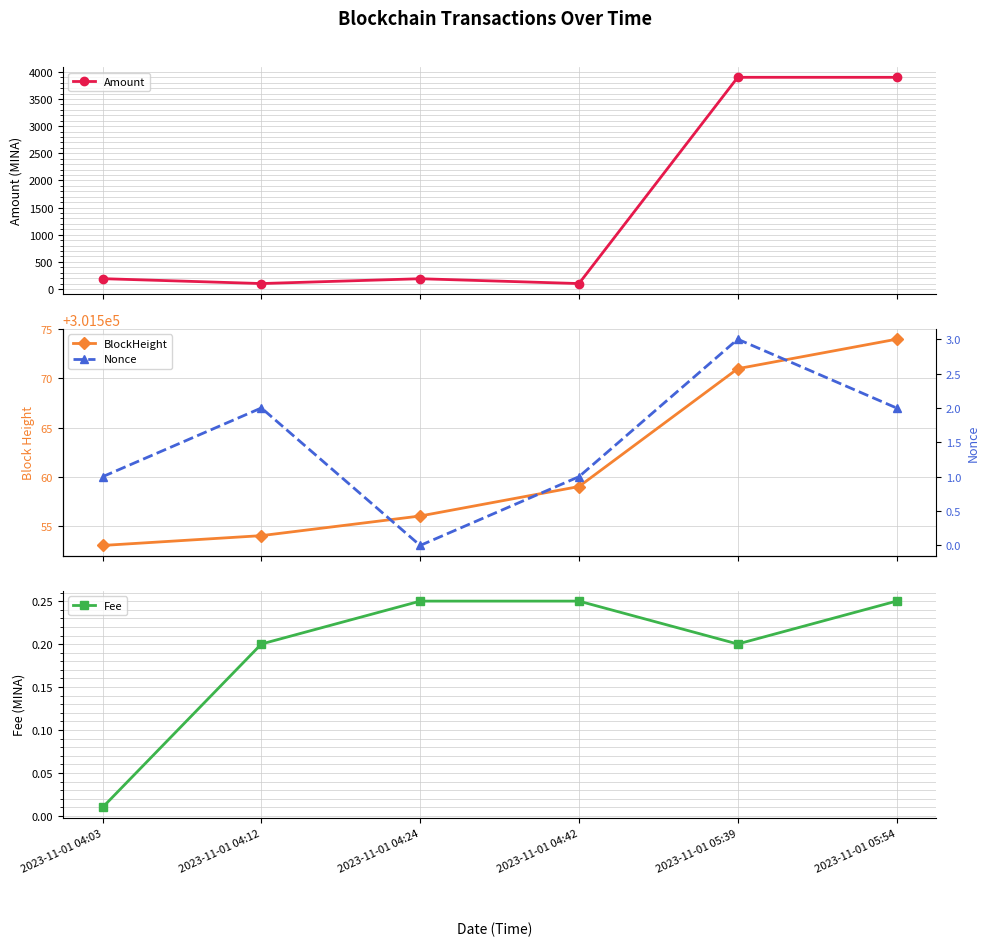

Reading left to right, list all the values displayed in this chart.

Amount: 190.0	100.0	188.8	99.8	3900.4	3900.1
BlockHeight: 301553.0	301554.0	301556.0	301559.0	301571.0	301574.0
Fee: 0.0	0.2	0.2	0.2	0.2	0.2
Nonce: 1.0	2.0	0.0	1.0	3.0	2.0